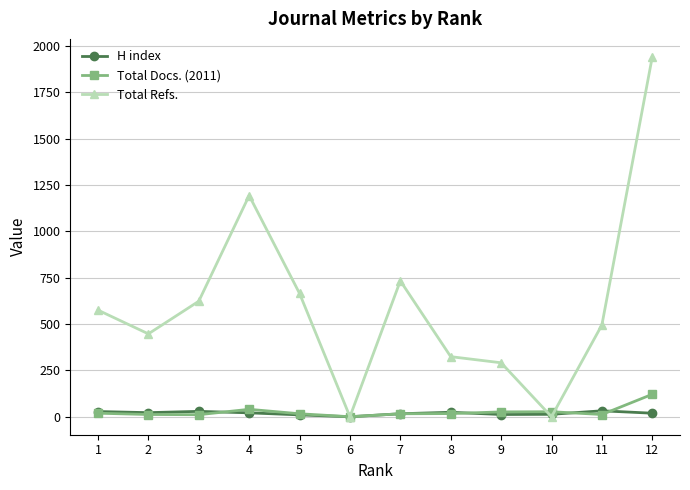

What is the maximum value shown in the chart?

1941